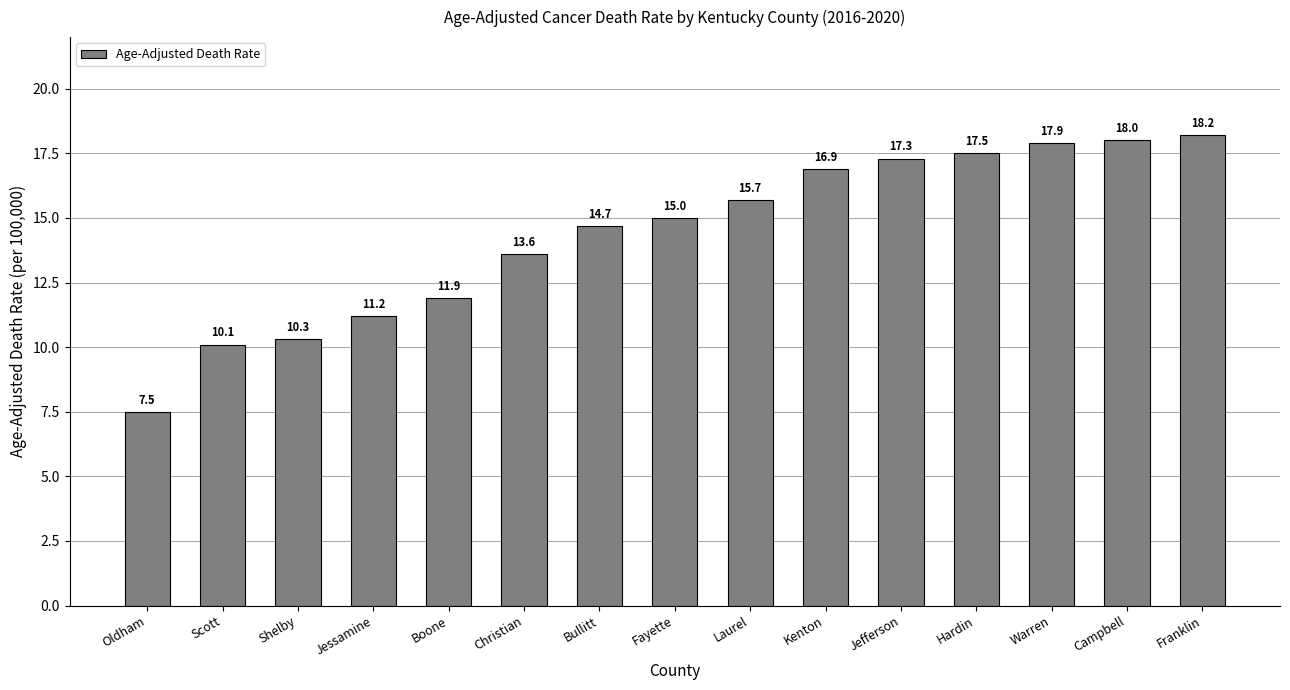

The chart shows a value of 15.7 at Laurel. True or false?

True